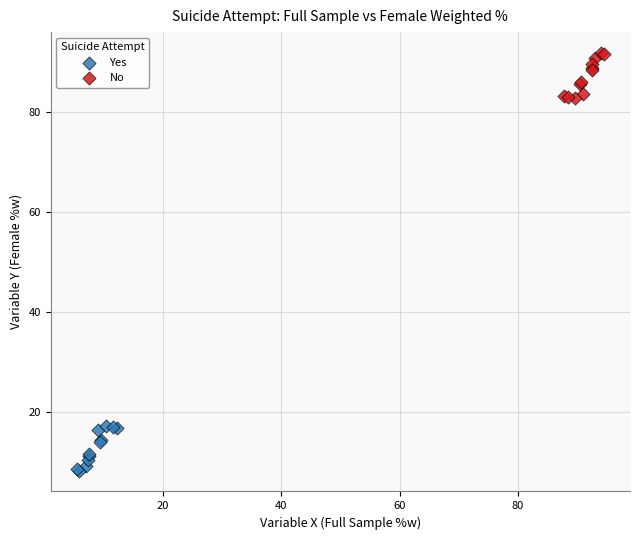

Which series reaches the minimum Y coordinate?

Yes